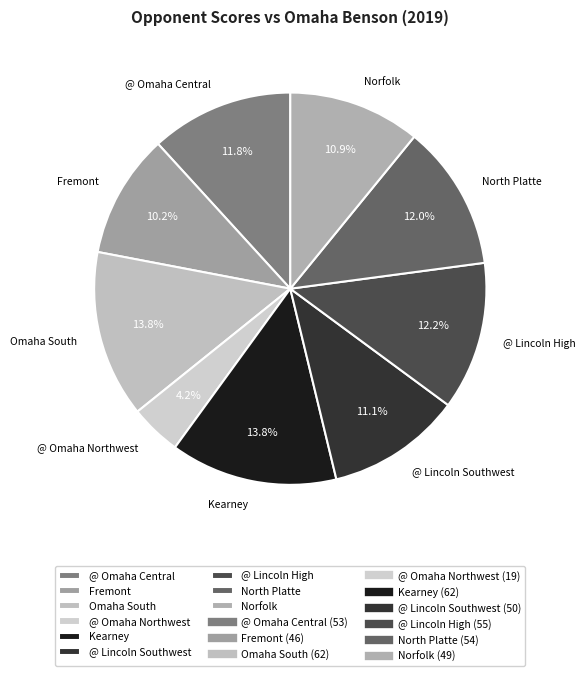

How many segments does this pie chart have?

9